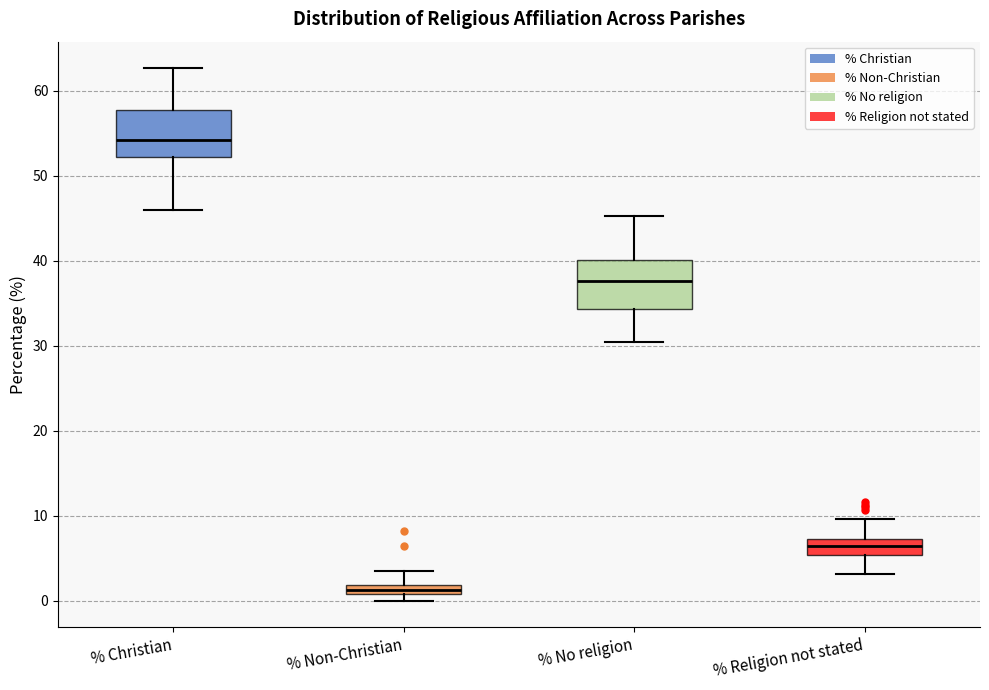

Which box has the highest median line?

% Christian